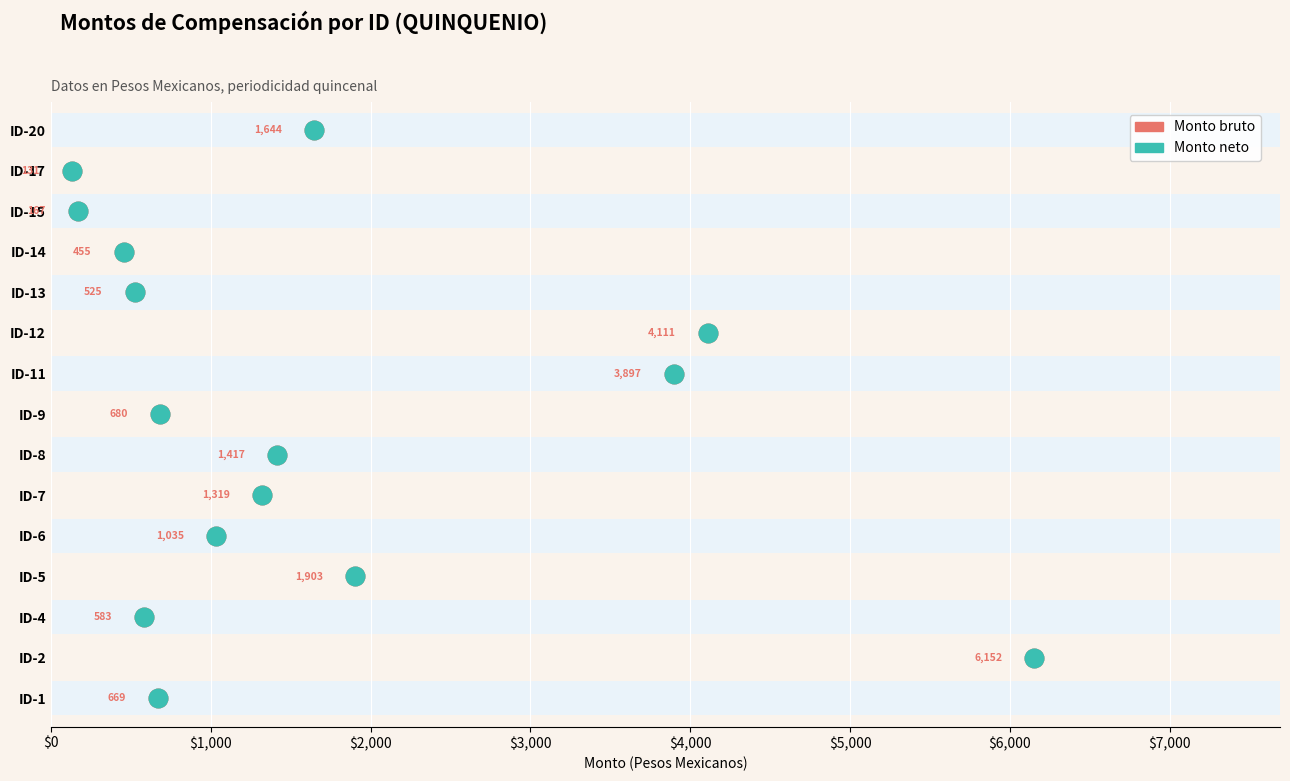

Which series has the largest Y range (max minus min)?

Monto bruto